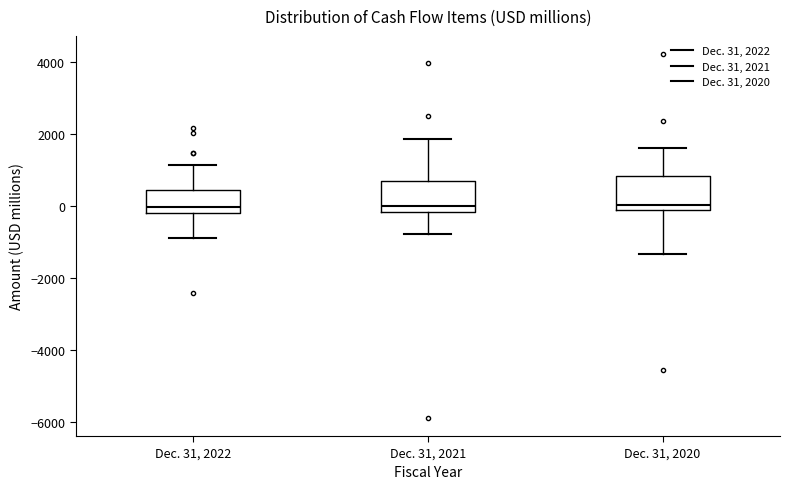

Where does the lower whisker of the box for Dec. 31, 2020 end on the y-axis? The values are not printed on the chart, so give them approximately, as read against the axis.

-1400